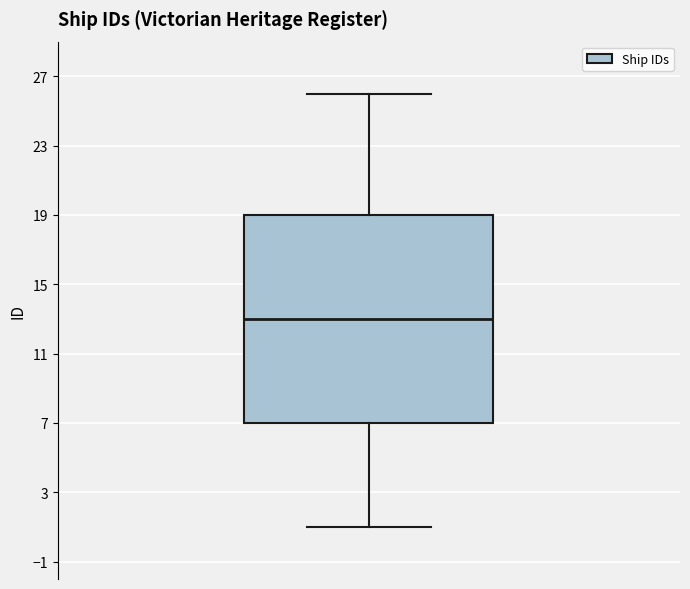

Read this box plot against the y-axis: the position of the median line, the range covered by the box, and the ends of both whiskers. The values are not printed on the chart, so give them approximately, as read against the axis.

median 13, box 7 to 19, whiskers 1 to 26